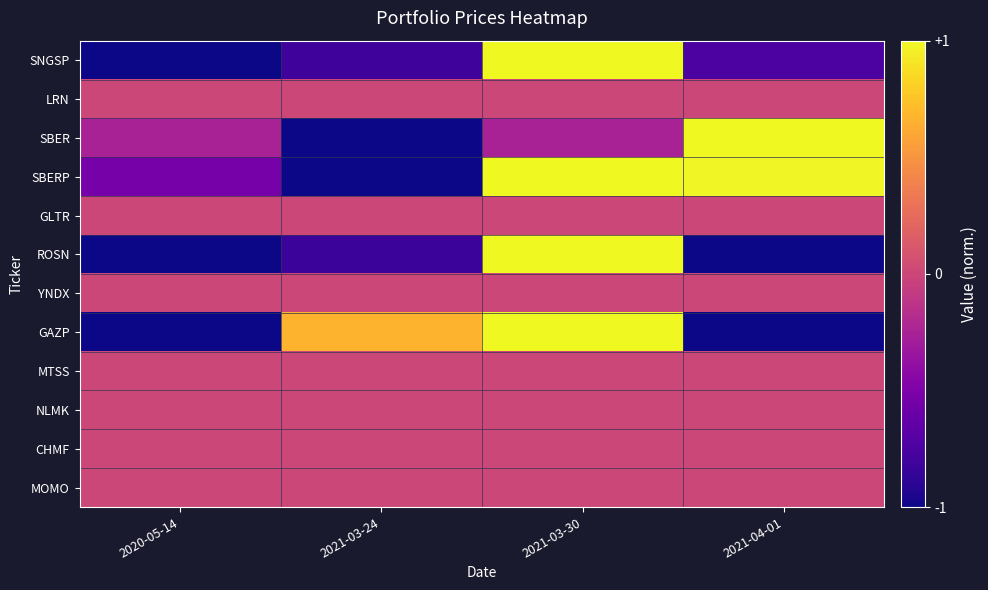

Reading right to left, extract all data points from this chart.

SNGSP: 2021-04-01=-0.7	2021-03-30=1.0	2021-03-24=-0.8	2020-05-14=-1.0
LRN: 2021-04-01=0.0	2021-03-30=0.0	2021-03-24=0.0	2020-05-14=0.0
SBER: 2021-04-01=1.0	2021-03-30=-0.3	2021-03-24=-1.0	2020-05-14=-0.3
SBERP: 2021-04-01=1.0	2021-03-30=1.0	2021-03-24=-1.0	2020-05-14=-0.5
GLTR: 2021-04-01=0.0	2021-03-30=0.0	2021-03-24=0.0	2020-05-14=0.0
ROSN: 2021-04-01=-1.0	2021-03-30=1.0	2021-03-24=-0.8	2020-05-14=-1.0
YNDX: 2021-04-01=0.0	2021-03-30=0.0	2021-03-24=0.0	2020-05-14=0.0
GAZP: 2021-04-01=-1.0	2021-03-30=1.0	2021-03-24=0.7	2020-05-14=-1.0
MTSS: 2021-04-01=0.0	2021-03-30=0.0	2021-03-24=0.0	2020-05-14=0.0
NLMK: 2021-04-01=0.0	2021-03-30=0.0	2021-03-24=0.0	2020-05-14=0.0
CHMF: 2021-04-01=0.0	2021-03-30=0.0	2021-03-24=0.0	2020-05-14=0.0
MOMO: 2021-04-01=0.0	2021-03-30=0.0	2021-03-24=0.0	2020-05-14=0.0